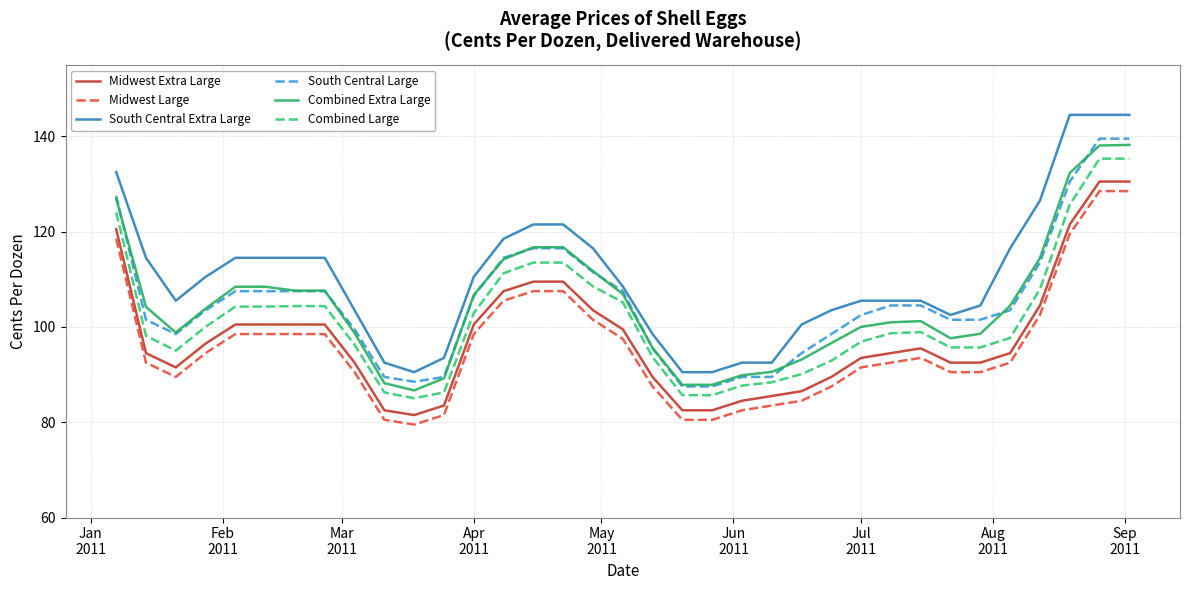

What is the difference between the maximum and minimum values in the Combined Large series?

50.3